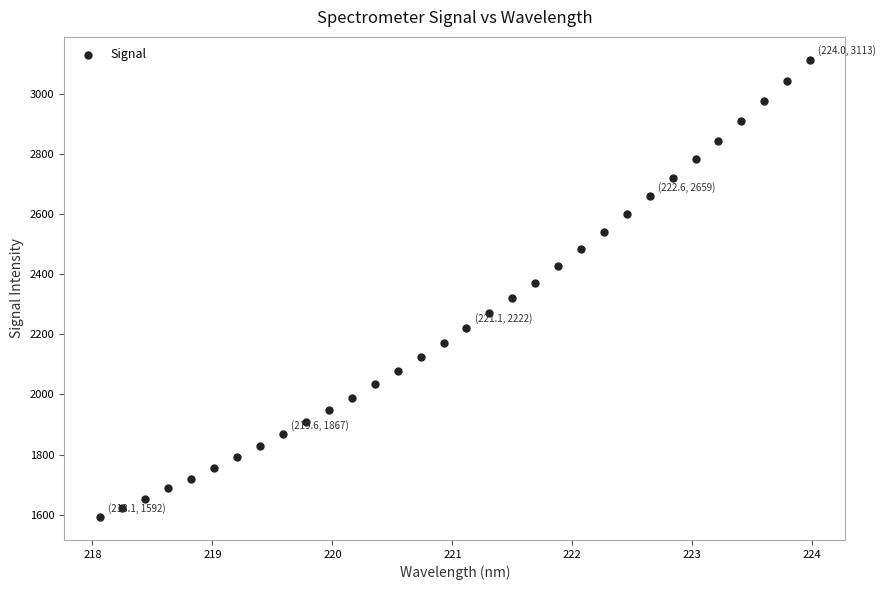

What is the range of X values (max minus min)?

5.9